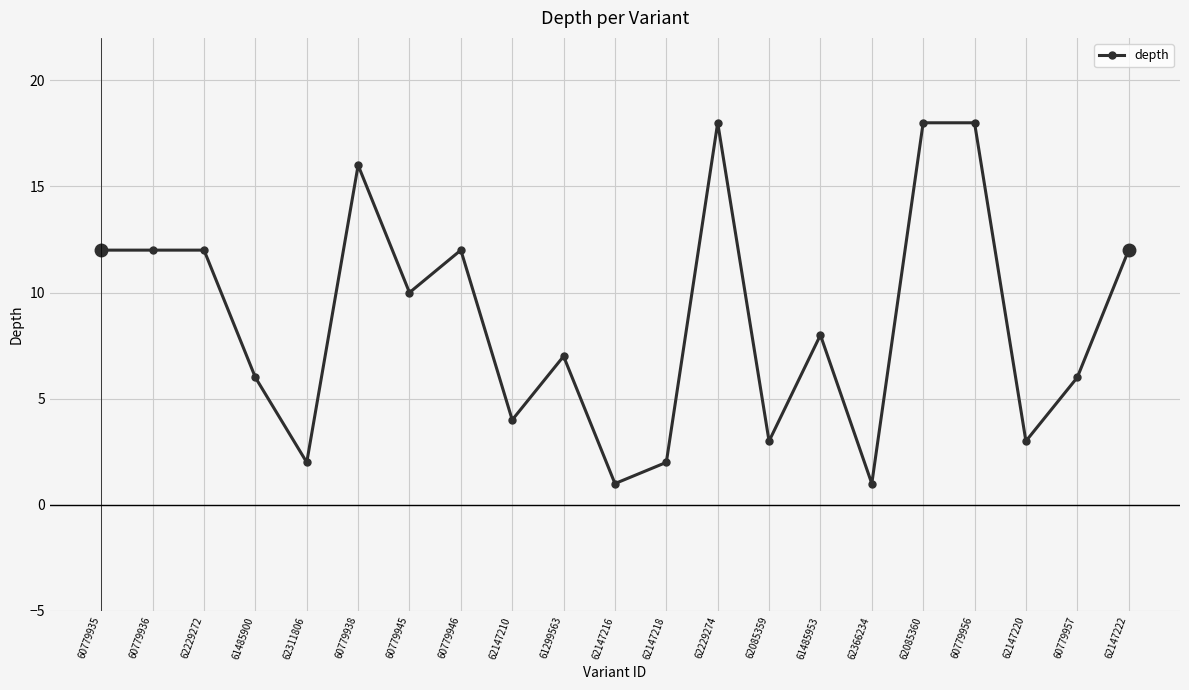

What is the greatest value displayed?

18